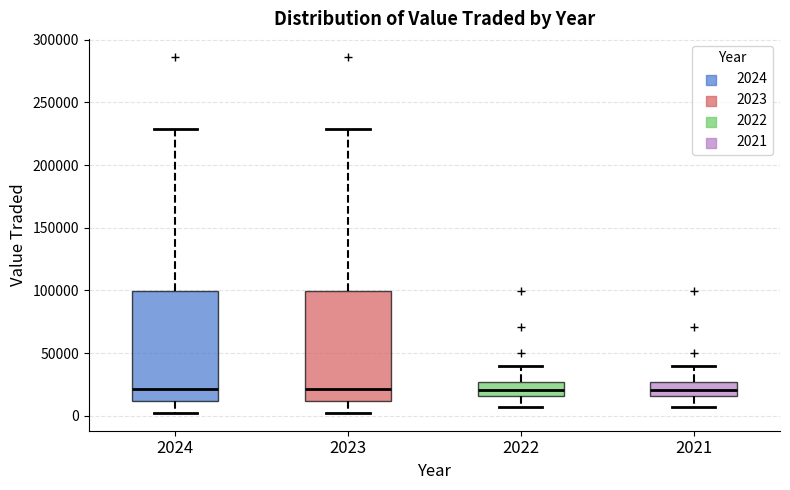

Reading left to right, read every box against the y-axis: the position of its median line, the range the box covers, and the ends of its whiskers. The values are not printed on the chart, so give them approximately, as read against the axis.

2024: median 20000, box 10000 to 100000, whiskers 0 to 230000
2023: median 20000, box 10000 to 100000, whiskers 0 to 230000
2022: median 20000, box 15000 to 25000, whiskers 5000 to 40000
2021: median 20000, box 15000 to 25000, whiskers 5000 to 40000